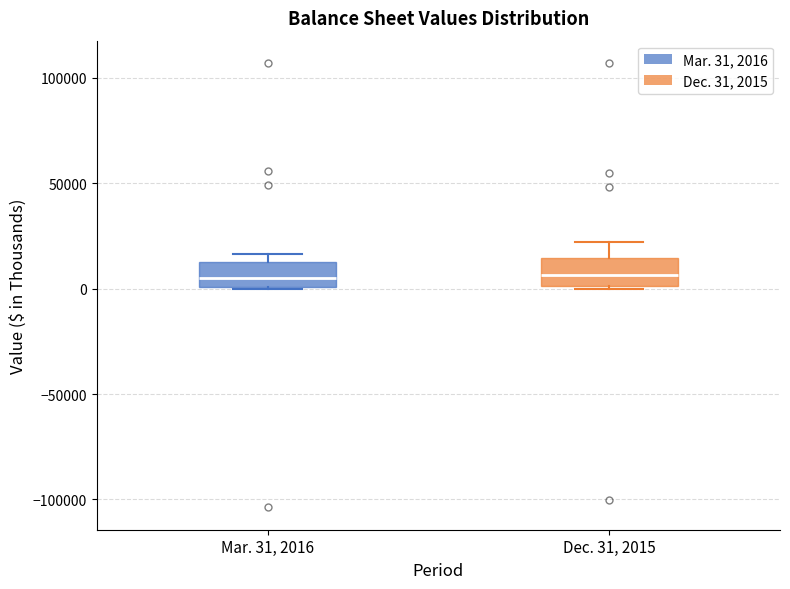

Reading left to right, transcribe this box plot: for each box, give where its median line is, the range the box spans, and where its two whiskers end, as read against the y-axis. The values are not printed on the chart, so give them approximately, as read against the axis.

Mar. 31, 2016: median 5000, box 0 to 15000, whiskers 0 to 15000 (just above the box's upper edge)
Dec. 31, 2015: median 5000, box 0 to 15000, whiskers 0 to 20000